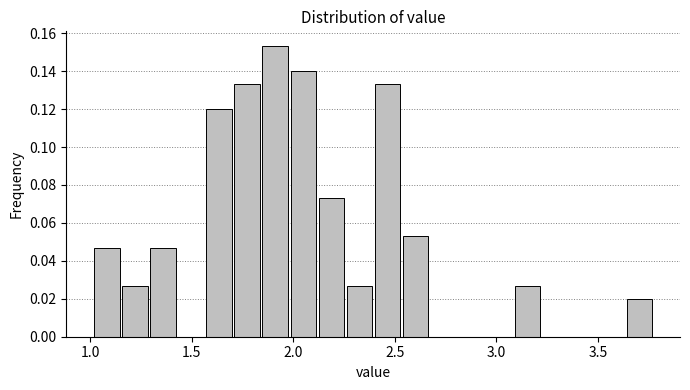

Read against the x-axis, roughly where is the centre of the tallest bar?

1.90